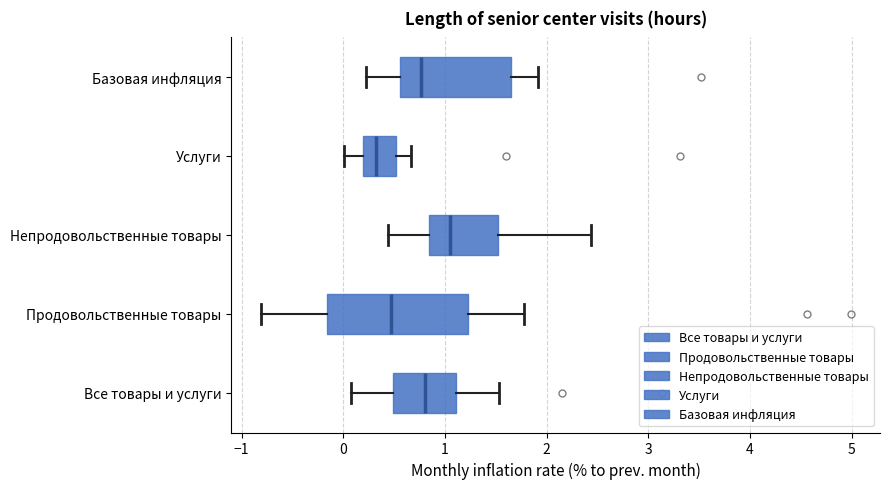

Which box has the furthest to the left median line?

Услуги